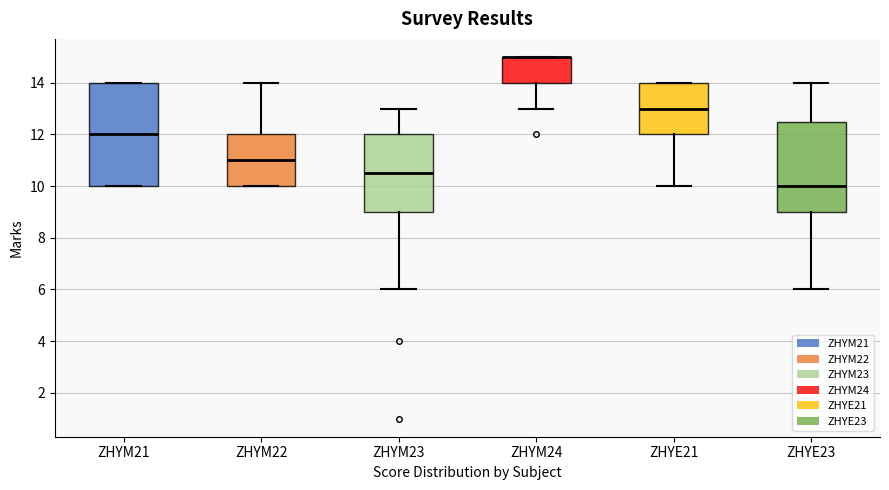

Comparing the boxes themselves (not the whiskers), which one is the tallest?

ZHYM21